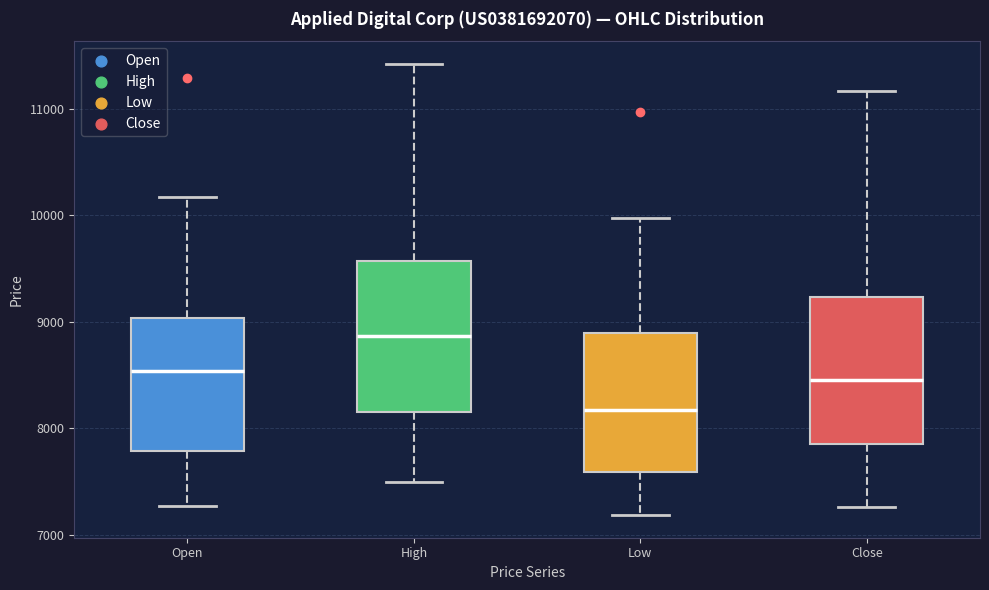

Where does the lower whisker of the box for High end on the y-axis? The values are not printed on the chart, so give them approximately, as read against the axis.

7500